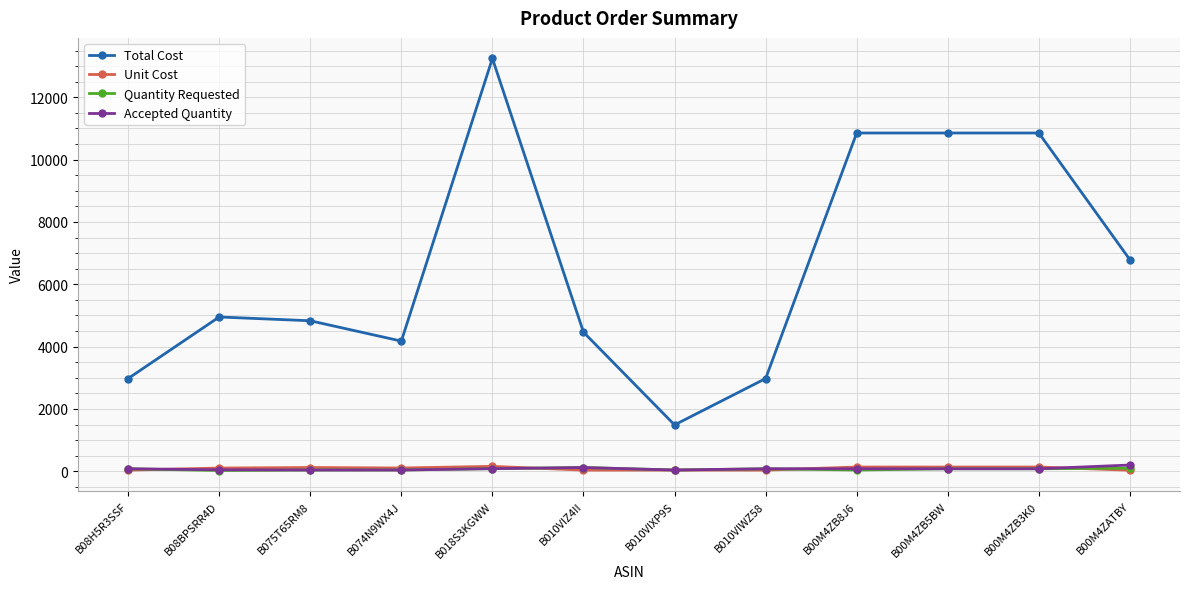

At which category is the sum across all series the highest?

B018S3KGWW